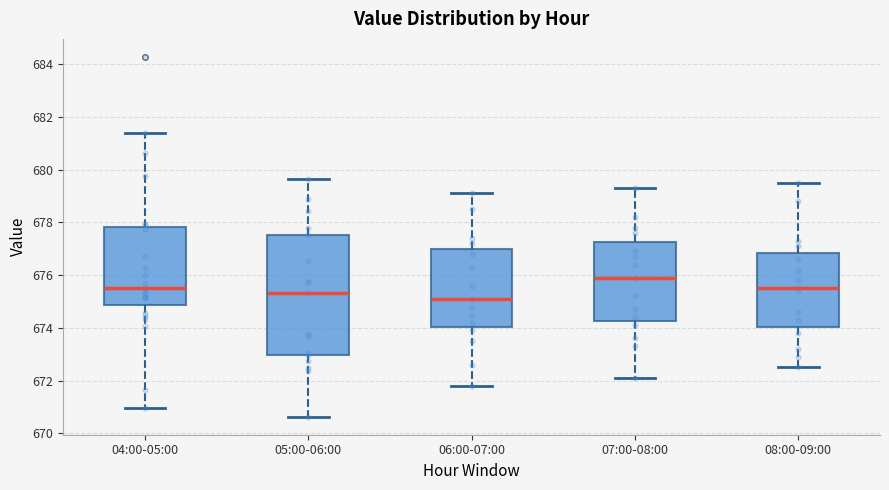

Comparing the boxes themselves (not the whiskers), which one is the tallest?

05:00-06:00